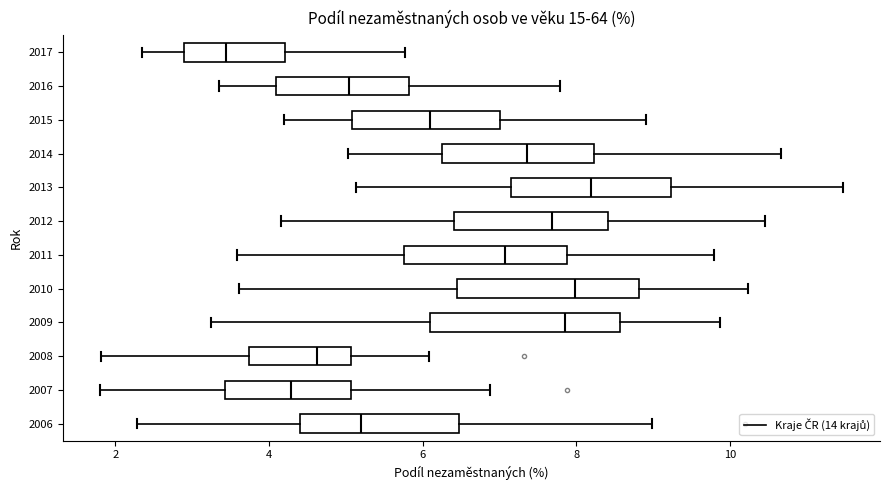

Reading bottom to top, read every box against the x-axis: the position of its median line, the range the box covers, and the ends of its whiskers. The values are not printed on the chart, so give them approximately, as read against the axis.

2006: median 5.2, box 4.4 to 6.4, whiskers 2.2 to 9.0
2007: median 4.2, box 3.4 to 5.0, whiskers 1.8 to 6.8
2008: median 4.6, box 3.8 to 5.0, whiskers 1.8 to 6.0
2009: median 7.8, box 6.0 to 8.6, whiskers 3.2 to 9.8
2010: median 8.0, box 6.4 to 8.8, whiskers 3.6 to 10.2
2011: median 7.0, box 5.8 to 7.8, whiskers 3.6 to 9.8
2012: median 7.6, box 6.4 to 8.4, whiskers 4.2 to 10.4
2013: median 8.2, box 7.2 to 9.2, whiskers 5.2 to 11.4
2014: median 7.4, box 6.2 to 8.2, whiskers 5.0 to 10.6
2015: median 6.0, box 5.0 to 7.0, whiskers 4.2 to 9.0
2016: median 5.0, box 4.0 to 5.8, whiskers 3.4 to 7.8
2017: median 3.4, box 2.8 to 4.2, whiskers 2.4 to 5.8